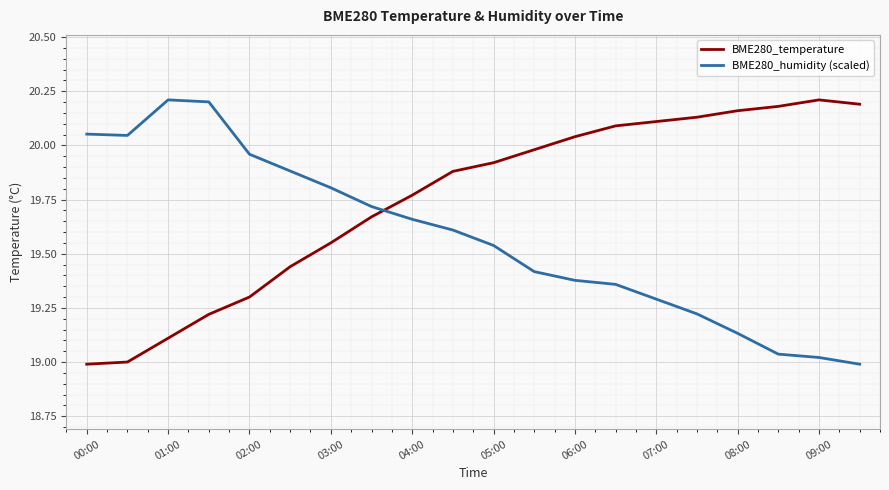

What is the difference between the maximum and minimum values in the BME280_humidity (scaled) series?

1.2